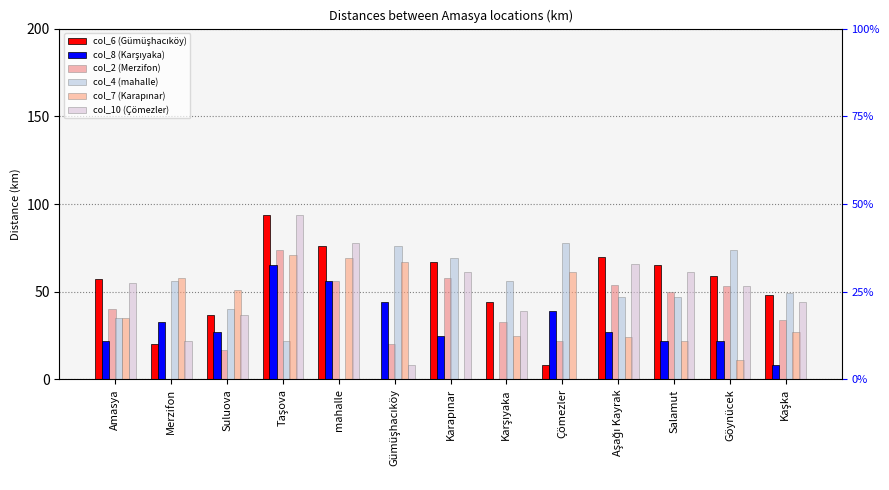

At how many categories does at least one series exceed 23?

13